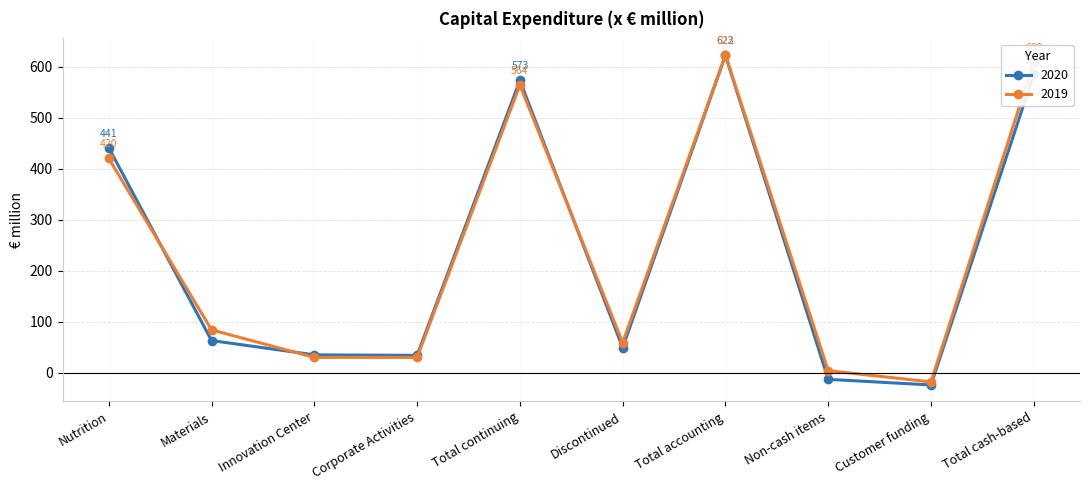

What are all the series names shown in the legend?

2020, 2019